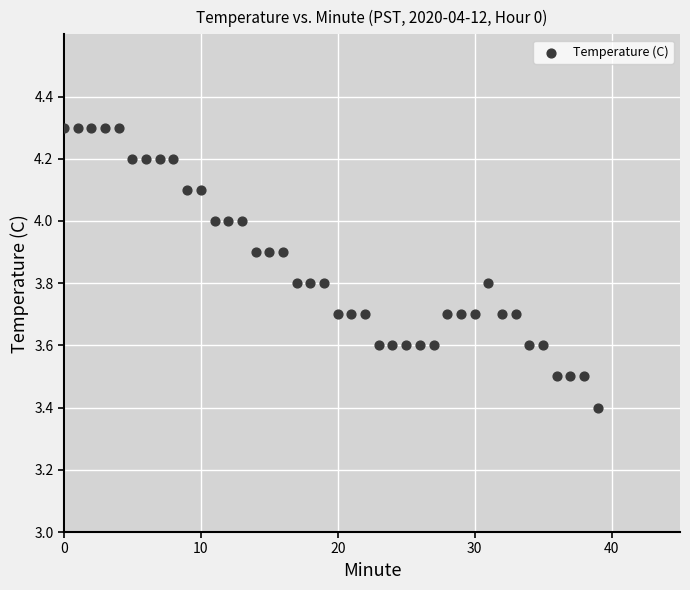

What Y value in the scatter plot is closest to 3?

3.4